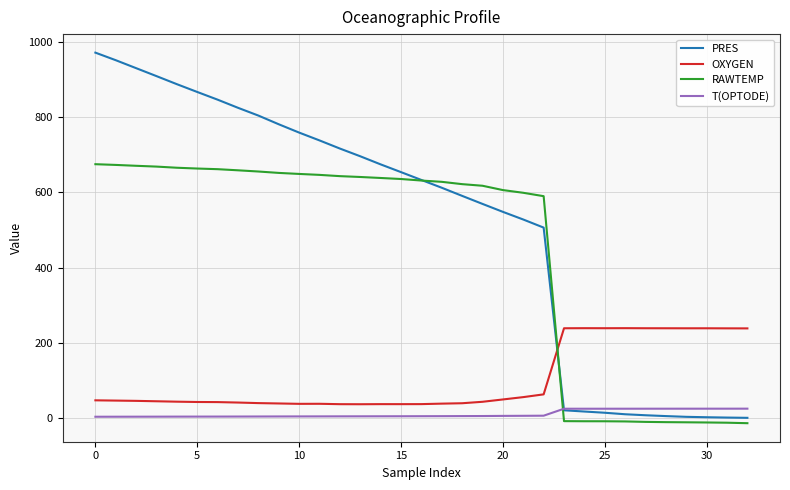

Which series has the largest total across all categories?

PRES